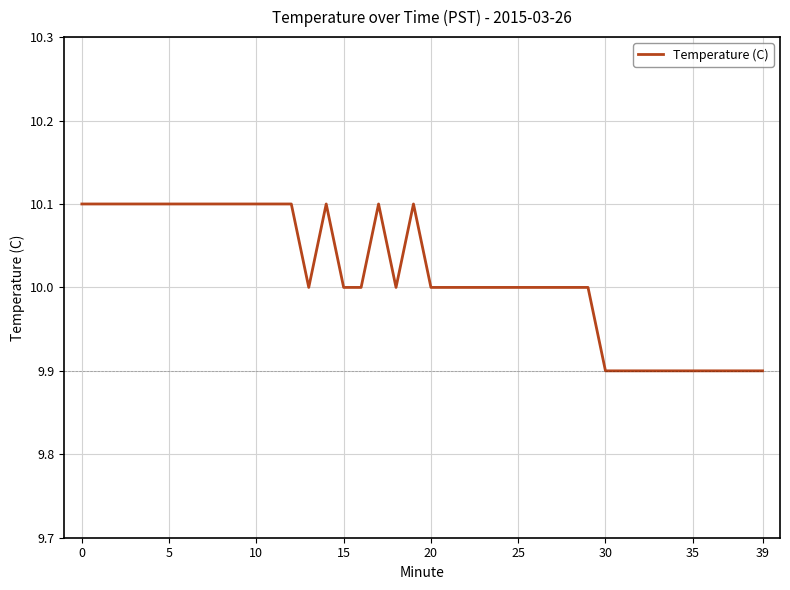

What is the greatest value displayed?

10.1